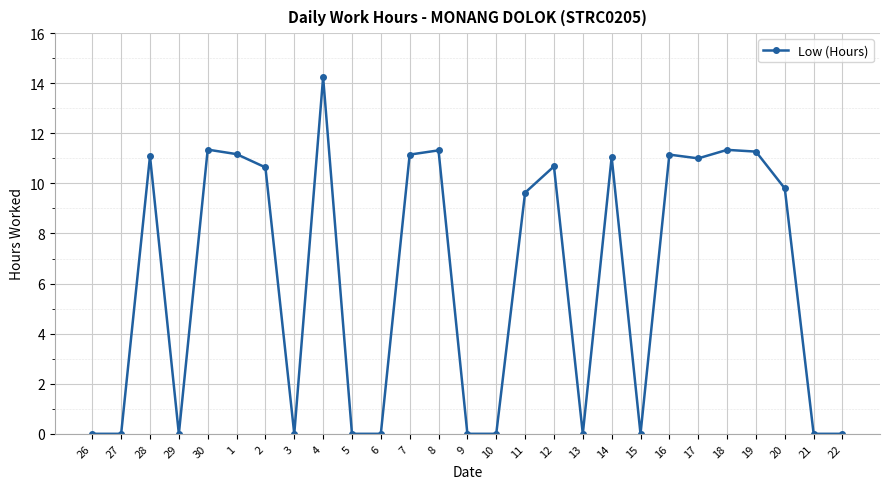

What is the ratio of the value at 1 to the value at 16?

1.0